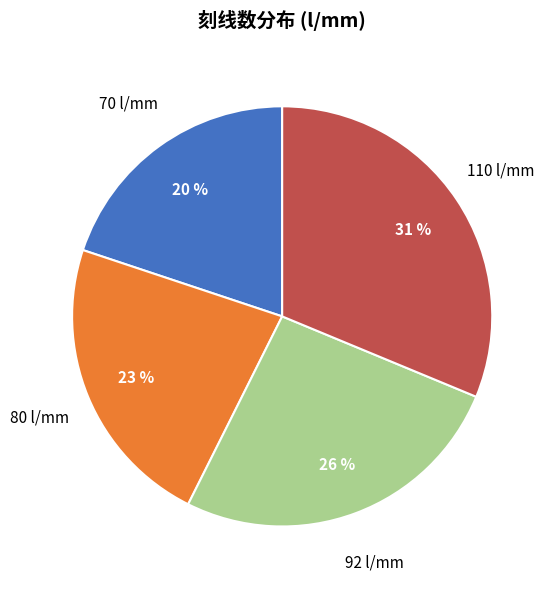

To the nearest percent, what is the difference between the largest and smallest slice percentages?

11%